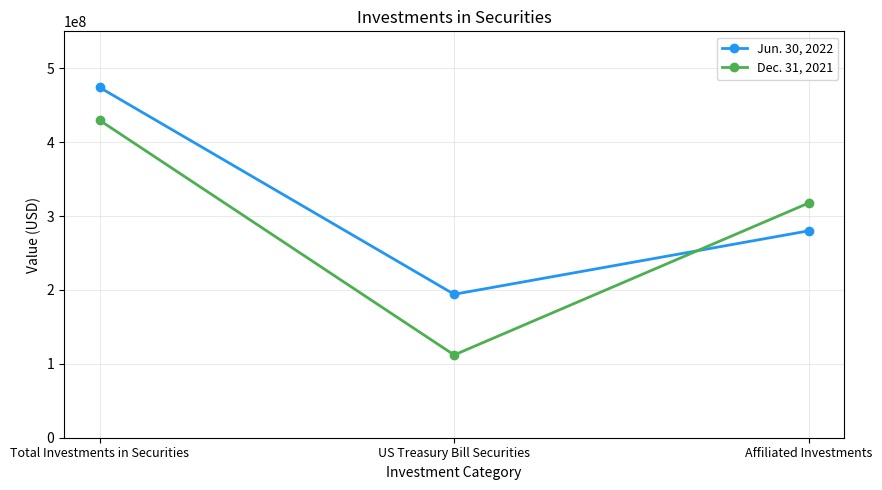

Is it true that Dec. 31, 2021 equals 112003993 at US Treasury Bill Securities?

True